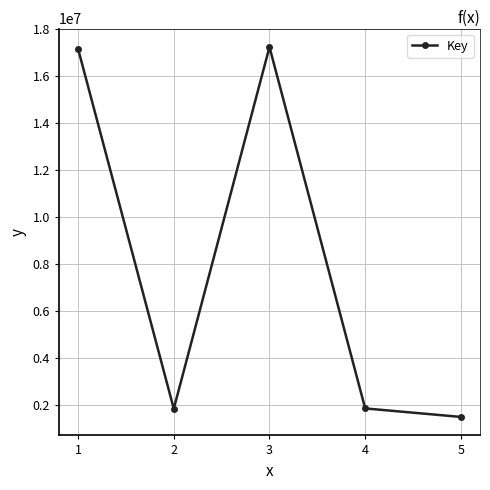

Where is the first local maximum?

3